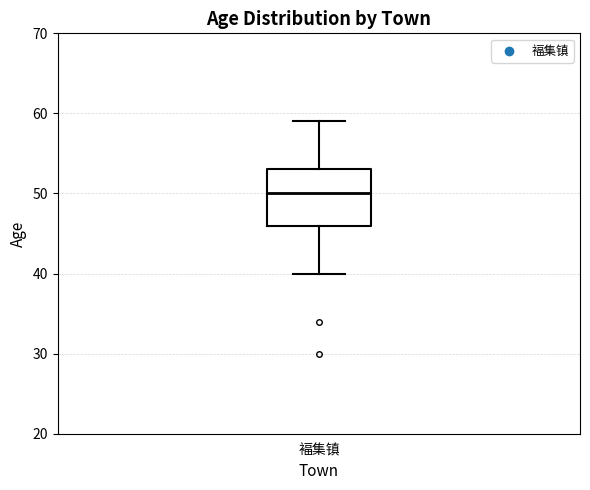

Read this box plot against the y-axis: the position of the median line, the range covered by the box, and the ends of both whiskers. The values are not printed on the chart, so give them approximately, as read against the axis.

median 50, box 46 to 53, whiskers 40 to 59